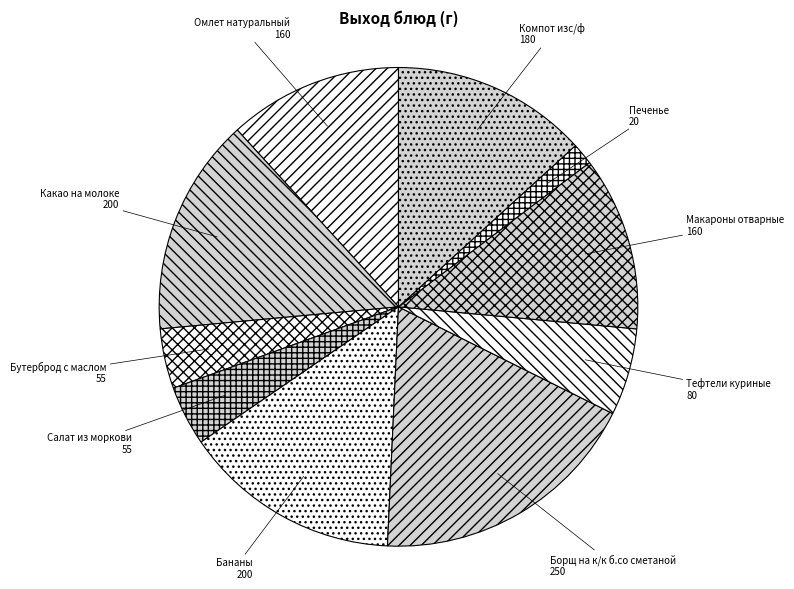

What is the smallest slice in the pie chart?

Печенье